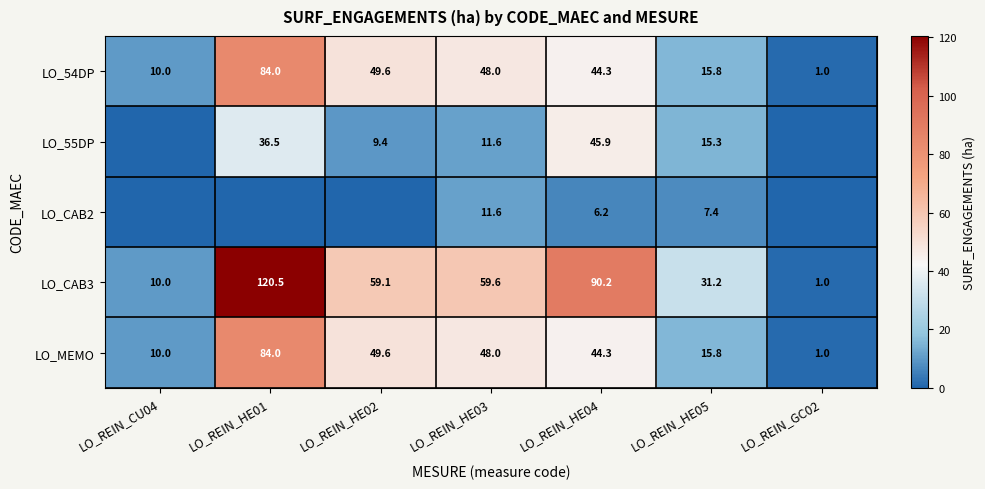

Is it true that LO_54DP equals 1.4 at LO_REIN_GC02?

False